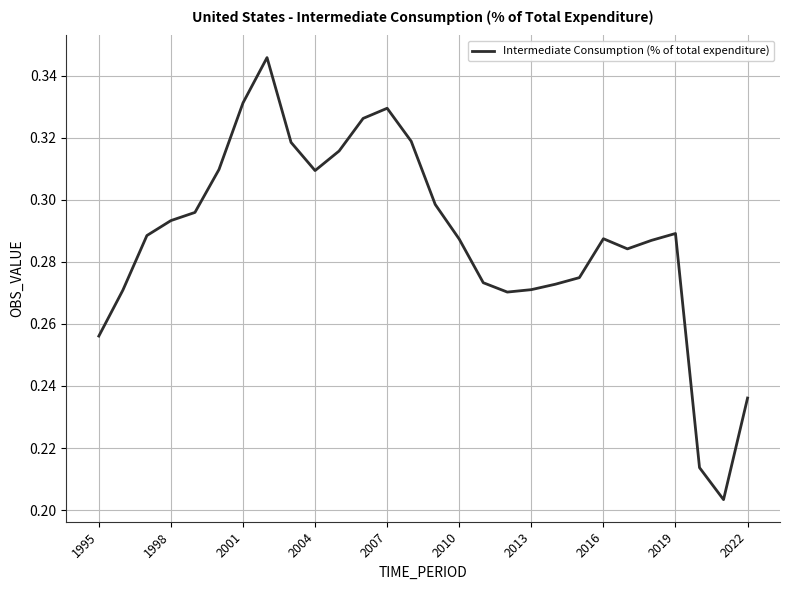

The chart shows a value of 0.5 at 2013. True or false?

False